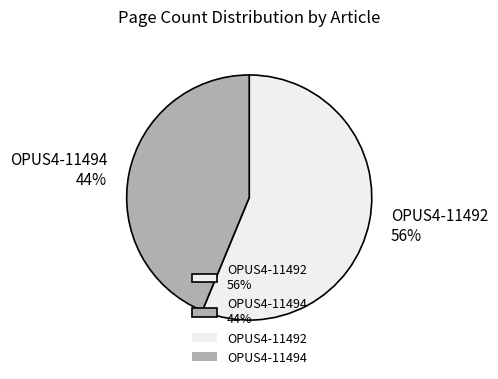

Does OPUS4-11492 account for over 50% of the chart?

Yes